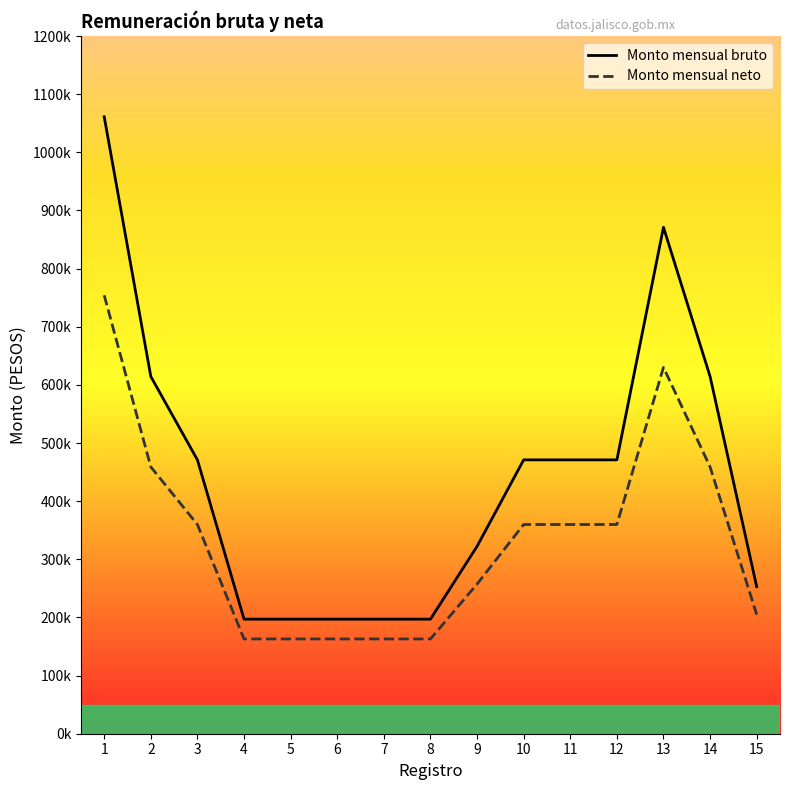

Rank the series at 13 from highest to lowest value.

Monto mensual bruto, Monto mensual neto